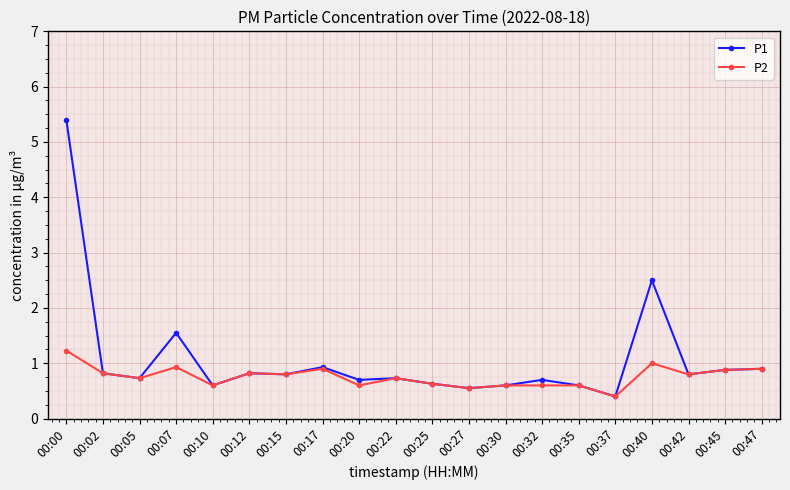

List the series in order of their peak value, lowest first.

P2, P1